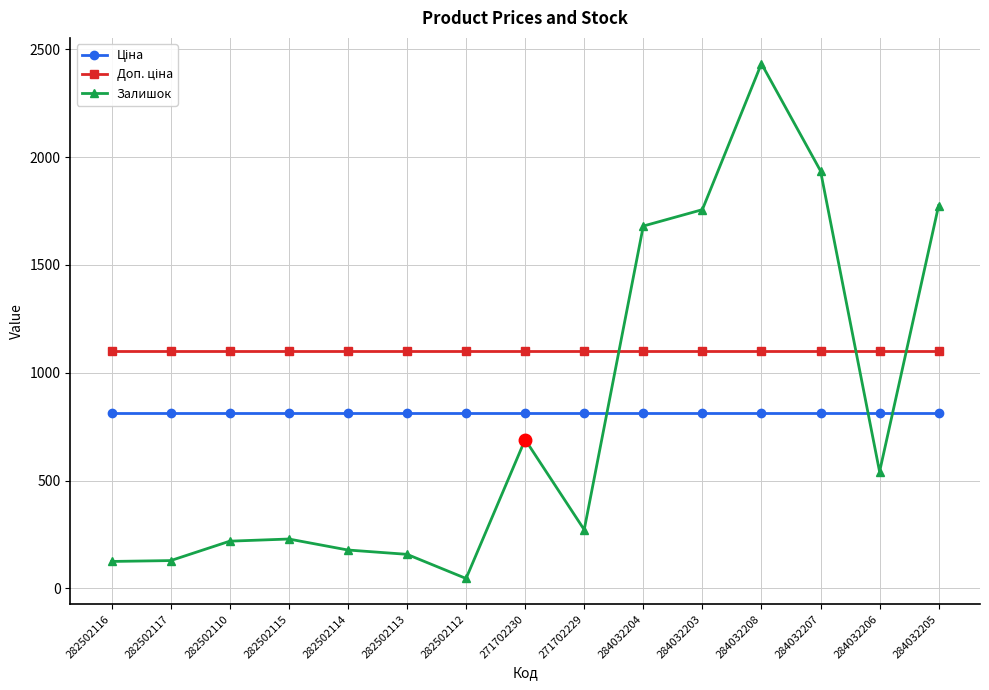

The value of Залишок at 282502114 is 96.6. True or false?

False